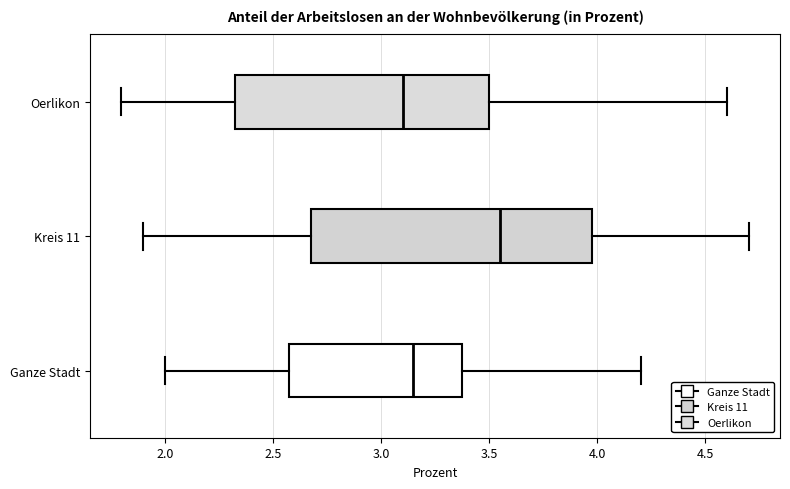

Reading bottom to top, read every box against the x-axis: the position of its median line, the range the box covers, and the ends of its whiskers. The values are not printed on the chart, so give them approximately, as read against the axis.

Ganze Stadt: median 3.15, box 2.60 to 3.40, whiskers 2.00 to 4.20
Kreis 11: median 3.55, box 2.70 to 4.00, whiskers 1.90 to 4.70
Oerlikon: median 3.10, box 2.35 to 3.50, whiskers 1.80 to 4.60